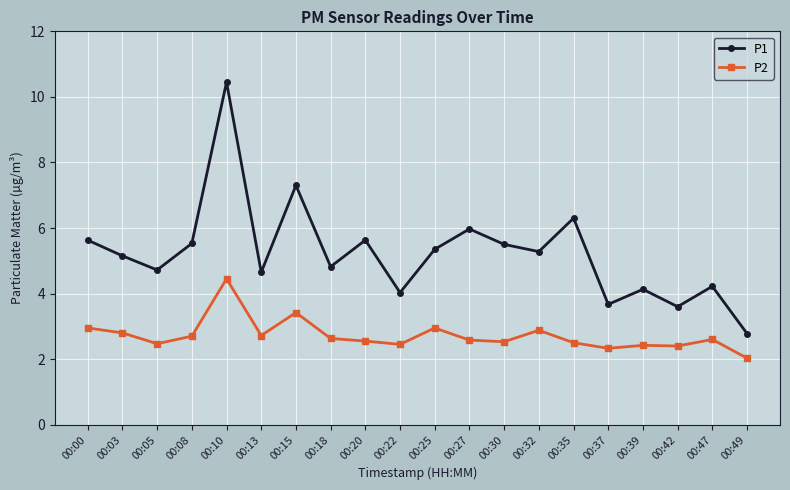

At 00:00, list the series in order from smallest to largest.

P2, P1